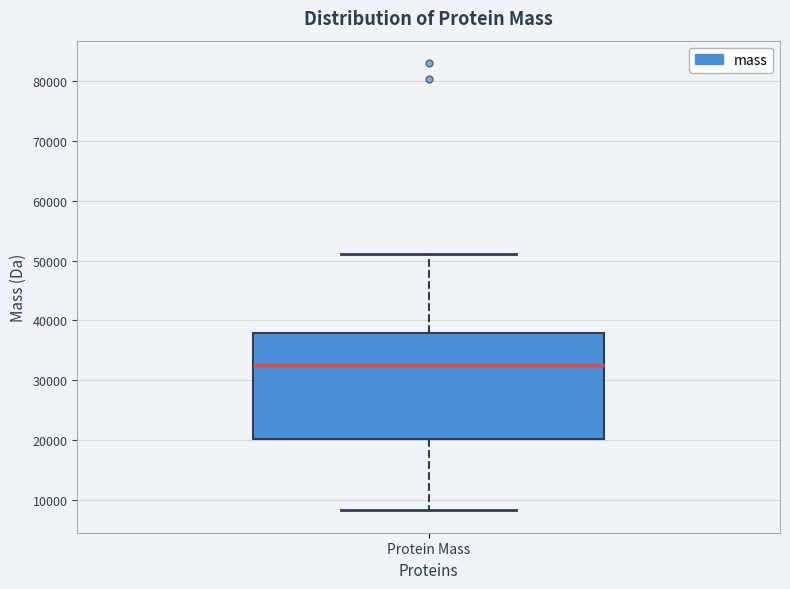

Where does the lower whisker of the box for Protein Mass end on the y-axis? The values are not printed on the chart, so give them approximately, as read against the axis.

8000